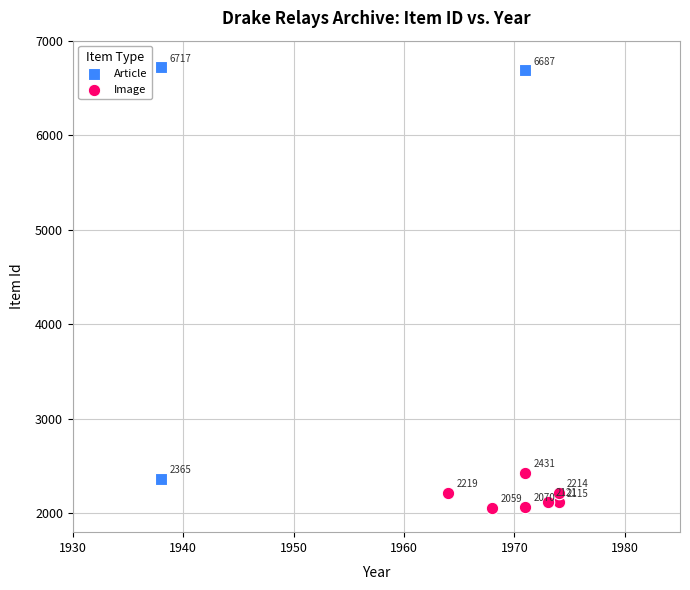

What are all the series names shown in the legend?

Article, Image